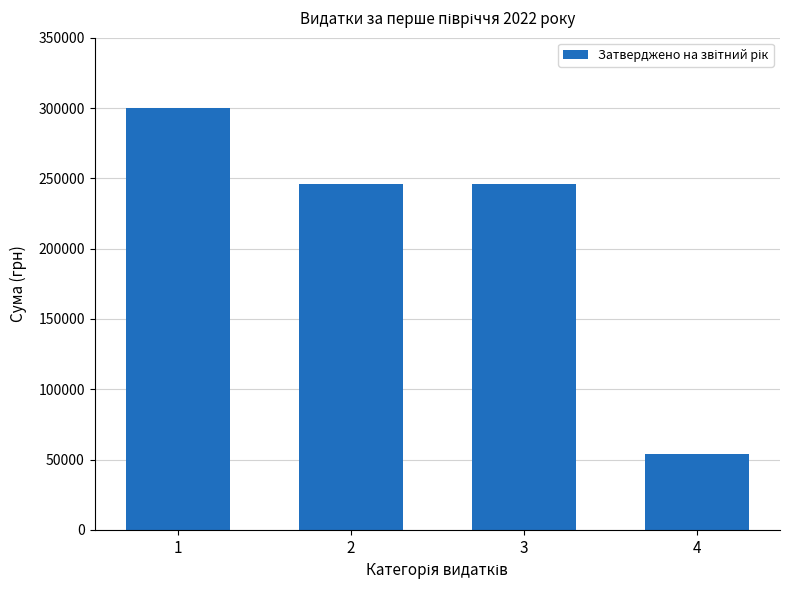

How many data points does each series have?

4